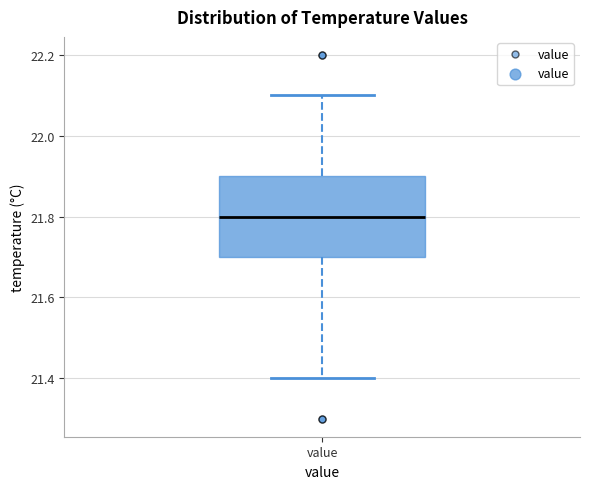

Where is the lower edge of the box for value on the y-axis? The values are not printed on the chart, so give them approximately, as read against the axis.

21.7